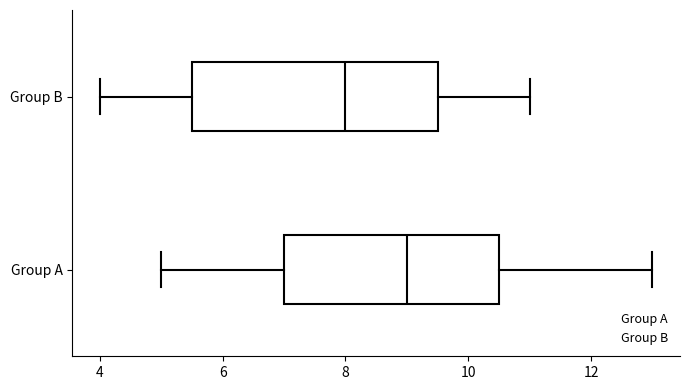

Where is the right edge of the box for Group A on the x-axis? The values are not printed on the chart, so give them approximately, as read against the axis.

10.6